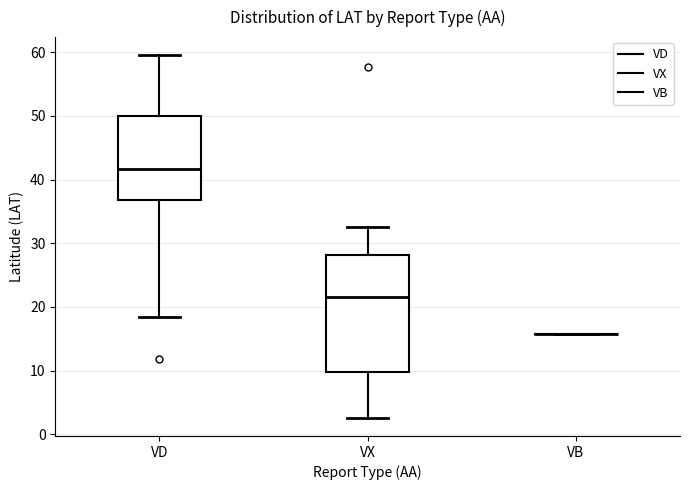

Reading left to right, transcribe this box plot: for each box, give where its median line is, the range the box spans, and where its two whiskers end, as read against the y-axis. The values are not printed on the chart, so give them approximately, as read against the axis.

VD: median 42, box 37 to 50, whiskers 18 to 60
VX: median 22, box 10 to 28, whiskers 3 to 33
VB: box collapsed to a line at 16, whiskers 16 to 16